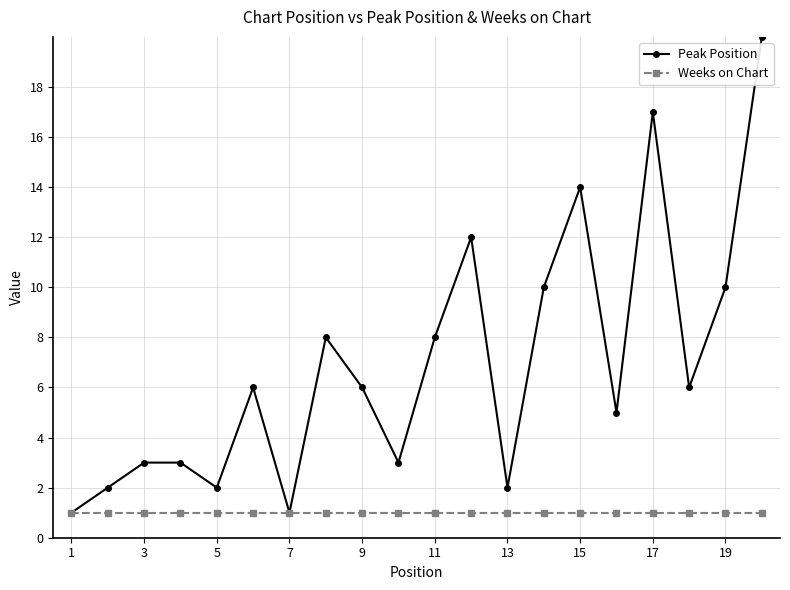

In Peak Position, how many points are lower than both neighbors (excluding endpoints)?

6